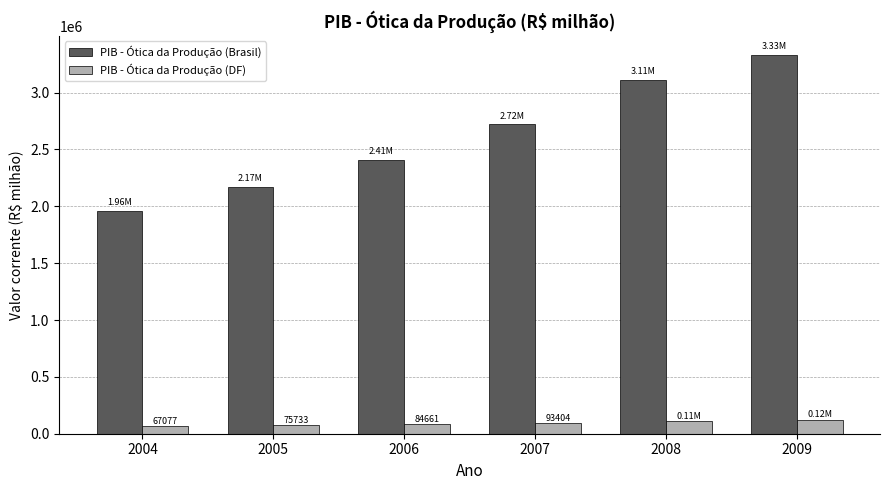

What is the average value of the PIB - Ótica da Produção (Brasil) series?

2616815.2